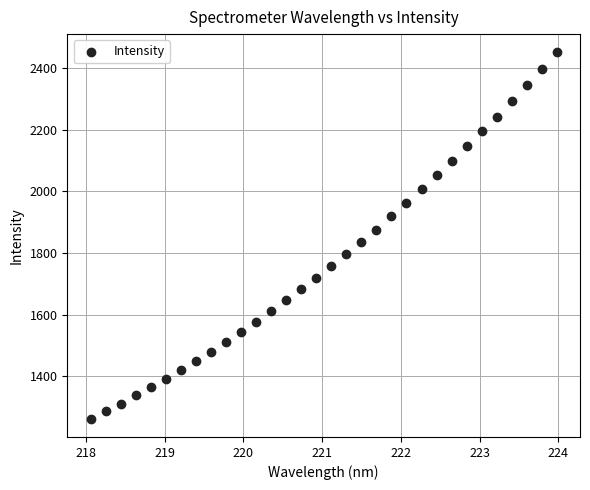

What is the range of Y values (max minus min)?

1187.3